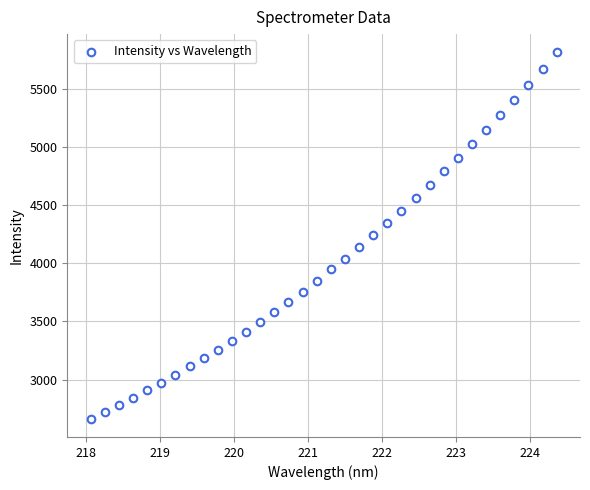

What is the range of Y values (max minus min)?

3148.9